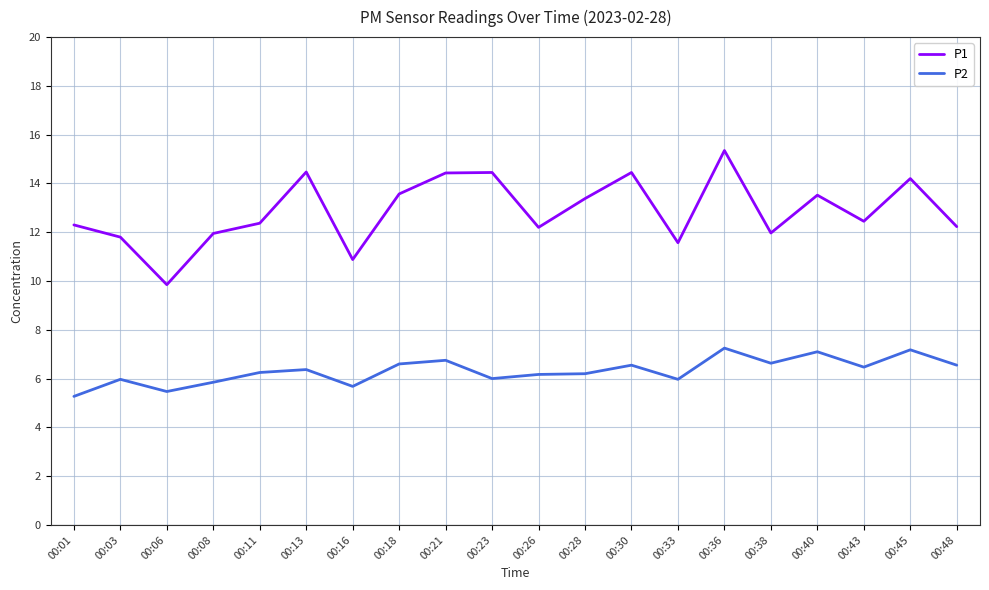

At which category is the sum across all series the highest?

00:36